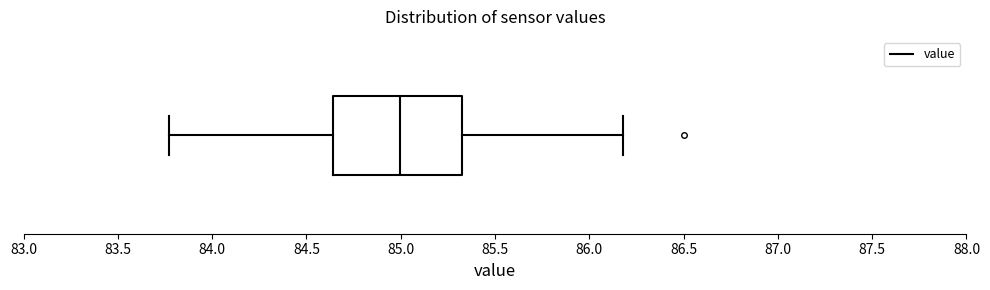

Transcribe this box plot: give where the median line is, the range the box spans, and where the two whiskers end, as read against the x-axis. The values are not printed on the chart, so give them approximately, as read against the axis.

median 85.00, box 84.65 to 85.35, whiskers 83.75 to 86.20